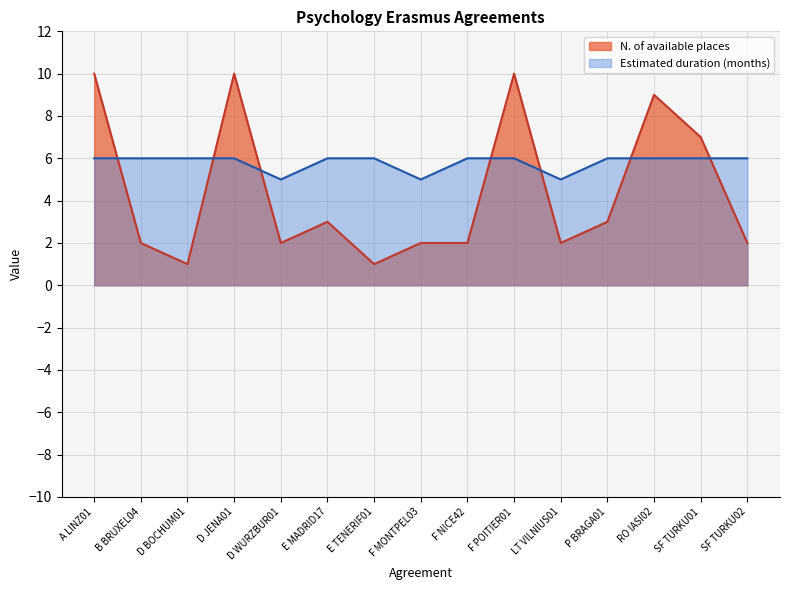

How many lines are shown in the chart?

2